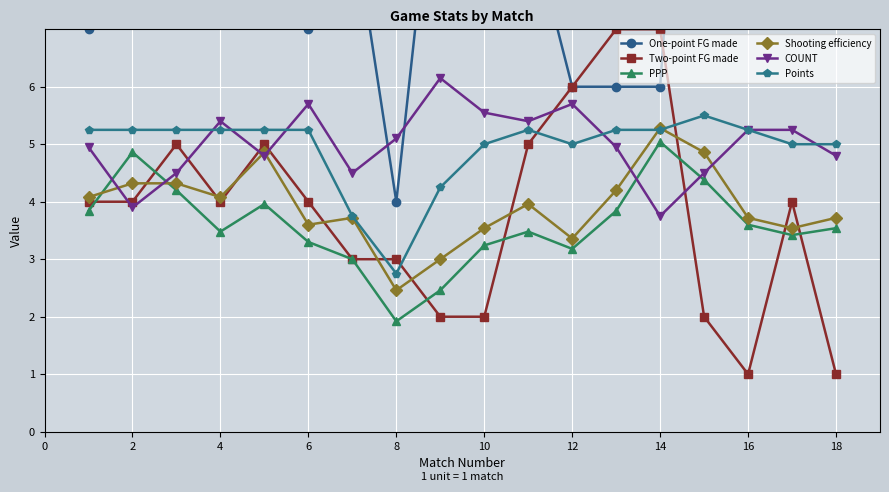

Which series has the widest spread of values?

One-point FG made